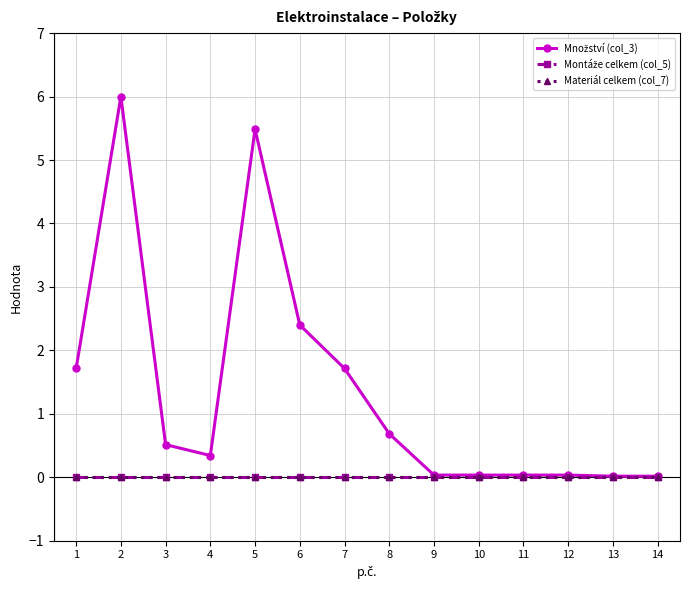

Is this an area chart (filled region under the line)?

No